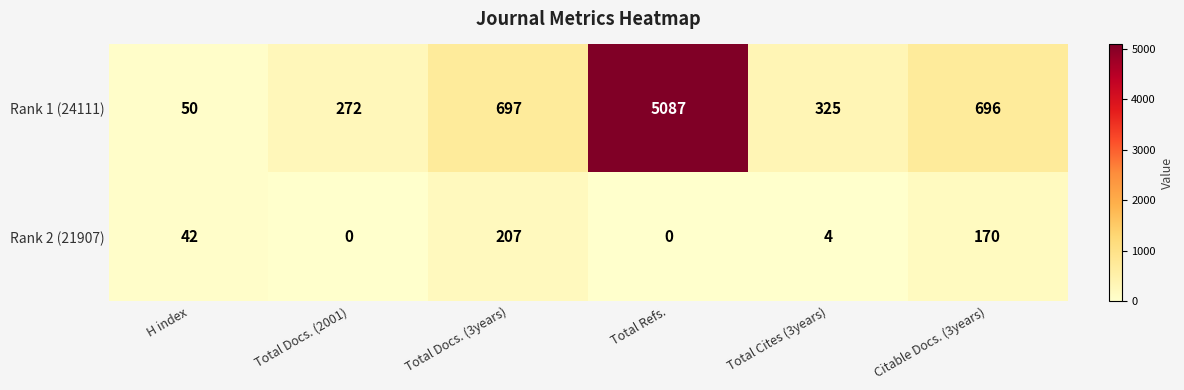

Which category has the highest value in the Rank 2 (21907) series?

Total Docs. (3years)